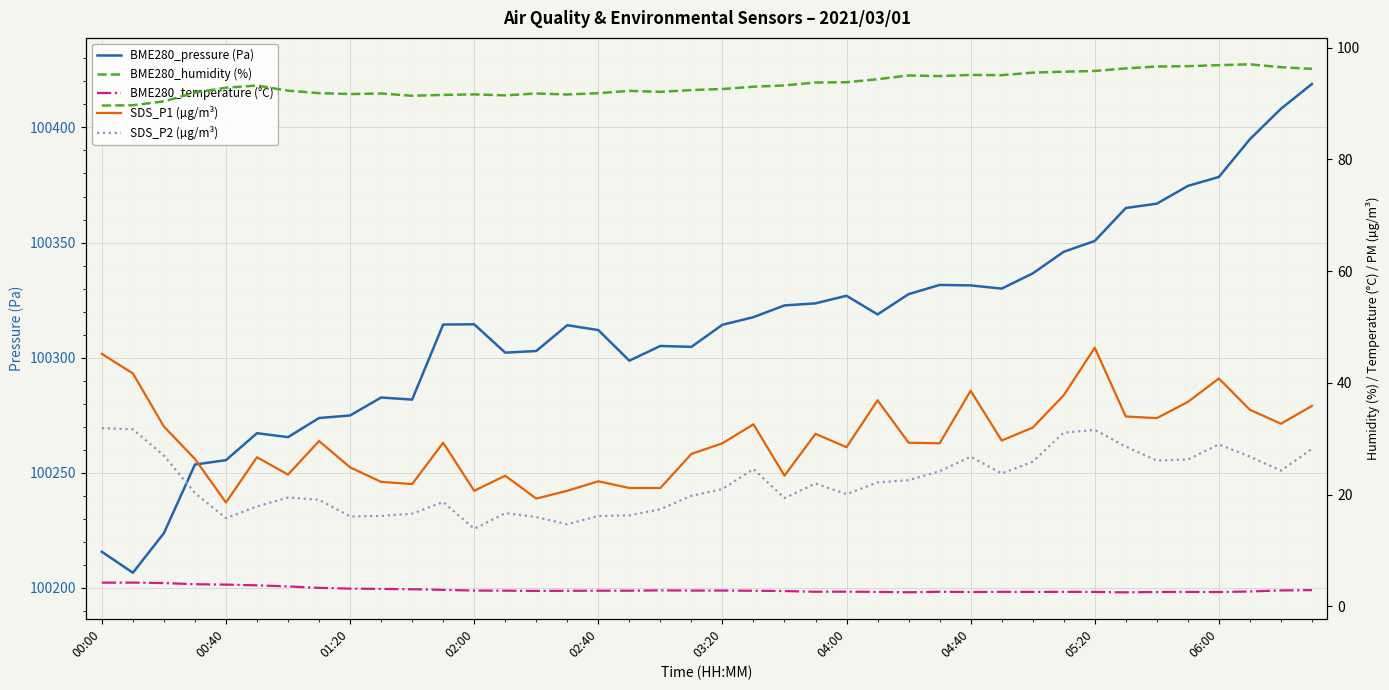

Is it true that BME280_pressure (Pa) equals 134306.7 at 02:00?

False